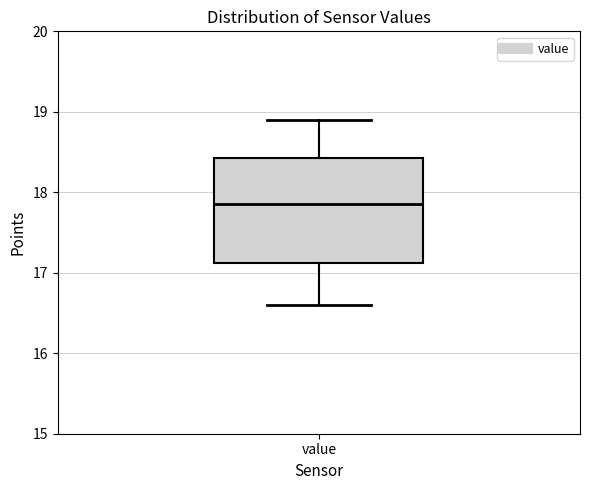

Transcribe this box plot: give where the median line is, the range the box spans, and where the two whiskers end, as read against the y-axis. The values are not printed on the chart, so give them approximately, as read against the axis.

median 17.9, box 17.1 to 18.4, whiskers 16.6 to 18.9